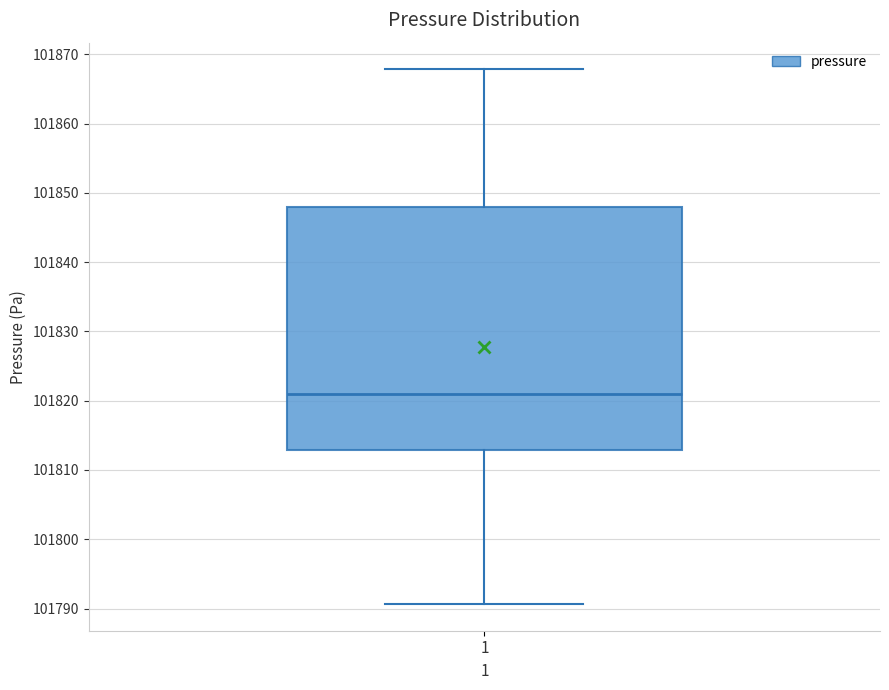

Transcribe this box plot: give where the median line is, the range the box spans, and where the two whiskers end, as read against the y-axis. The values are not printed on the chart, so give them approximately, as read against the axis.

median 101821, box 101813 to 101848, whiskers 101791 to 101868